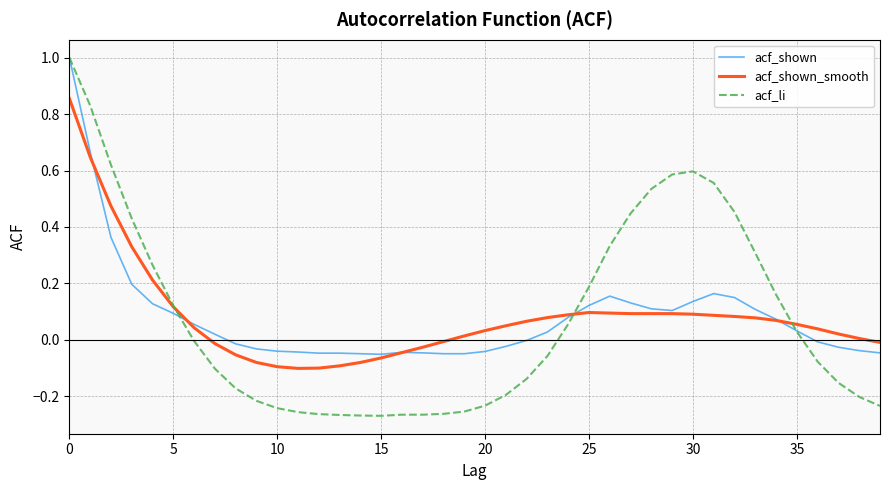

What is the highest value of the acf_shown series?

1.0